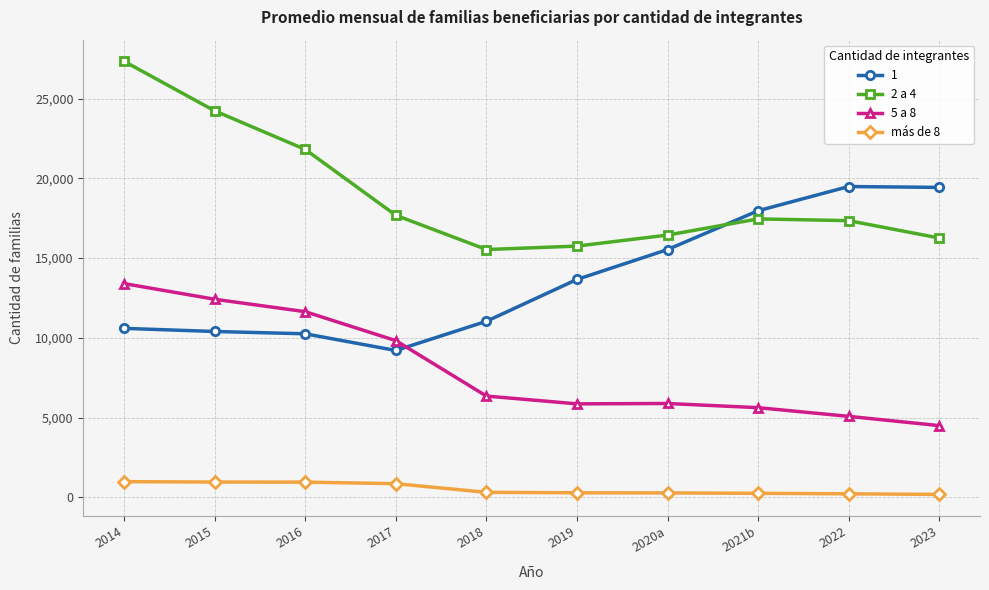

At which category is the sum across all series the highest?

2014